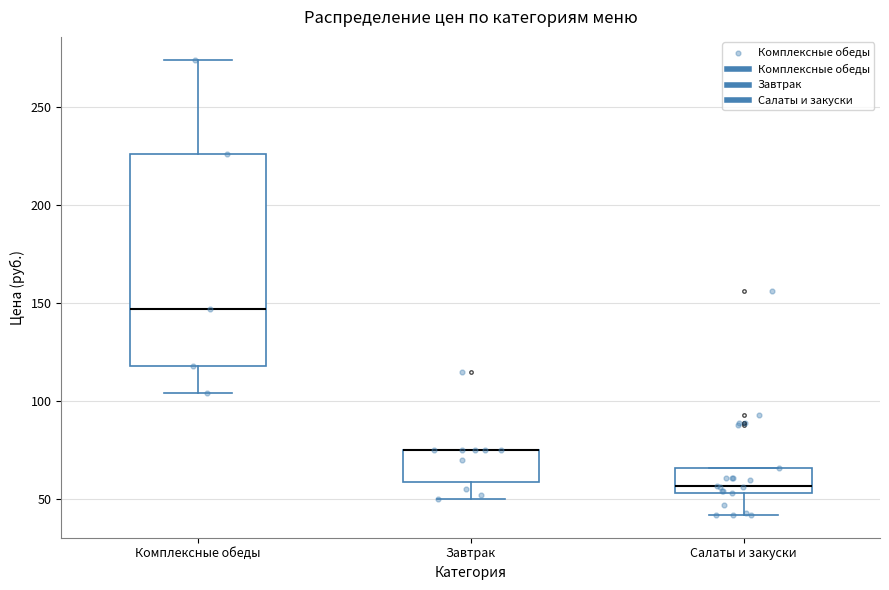

Reading left to right, read every box against the y-axis: the position of its median line, the range the box covers, and the ends of its whiskers. The values are not printed on the chart, so give them approximately, as read against the axis.

Комплексные обеды: median 145, box 120 to 225, whiskers 105 to 275
Завтрак: median 75 (drawn on the box's upper edge), box 60 to 75, whiskers 50 to 75
Салаты и закуски: median 55 (just above the box's lower edge), box 55 to 65, whiskers 40 to 65